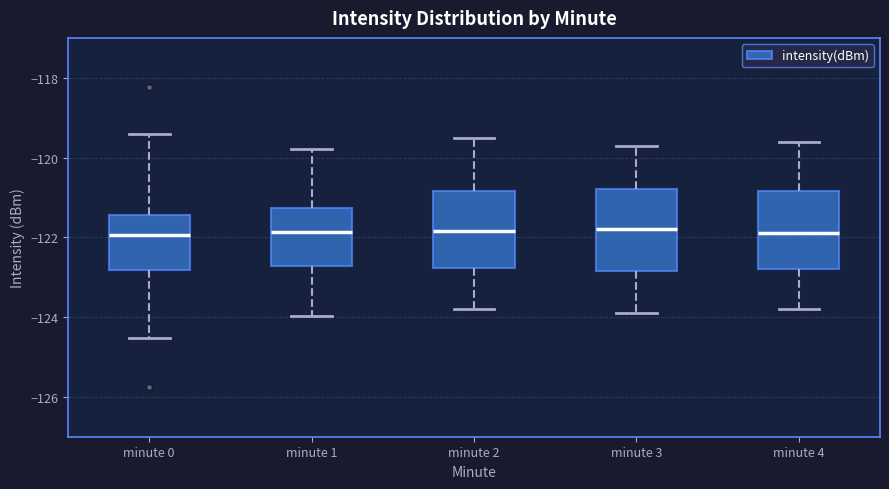

Reading left to right, read every box against the y-axis: the position of its median line, the range the box covers, and the ends of its whiskers. The values are not printed on the chart, so give them approximately, as read against the axis.

minute 0: median -122.0, box -122.8 to -121.4, whiskers -124.6 to -119.4
minute 1: median -121.8, box -122.8 to -121.2, whiskers -124.0 to -119.8
minute 2: median -121.8, box -122.8 to -120.8, whiskers -123.8 to -119.4
minute 3: median -121.8, box -122.8 to -120.8, whiskers -123.8 to -119.6
minute 4: median -121.8, box -122.8 to -120.8, whiskers -123.8 to -119.6